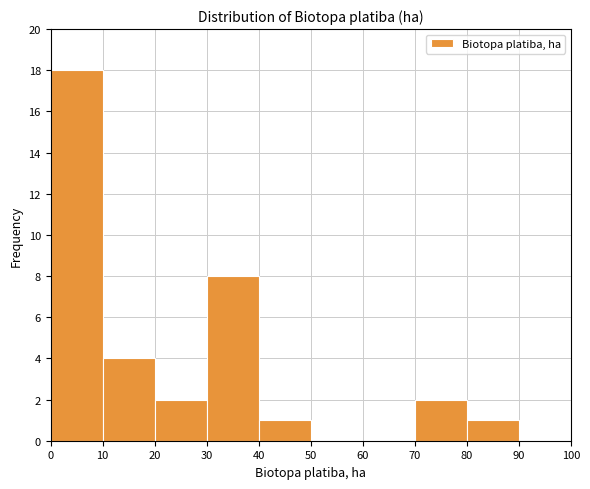

Reading left to right, list every bar in this chart as the range it spans on the x-axis followed by its height. The values are not printed on the chart, so give them approximately, as read against the axis.

0 to 10: 18
10 to 20: 4
20 to 30: 2
30 to 40: 8
40 to 50: 1
50 to 60: 0
60 to 70: 0
70 to 80: 2
80 to 90: 1
90 to 100: 0